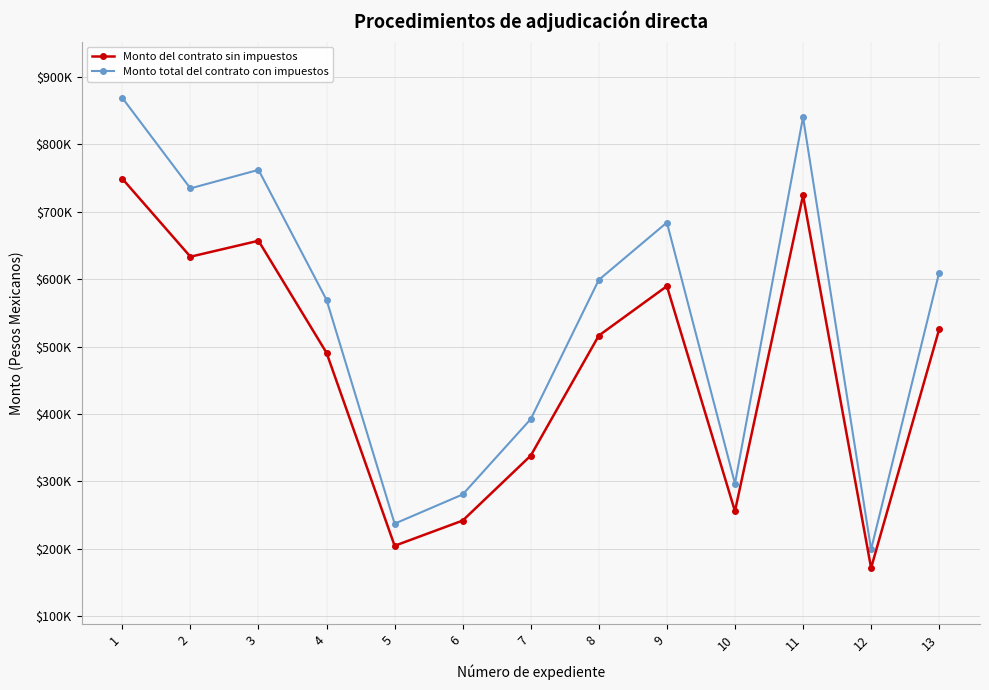

Is the value of Monto total del contrato con impuestos at 8 greater than the value of Monto del contrato sin impuestos at 3?

No